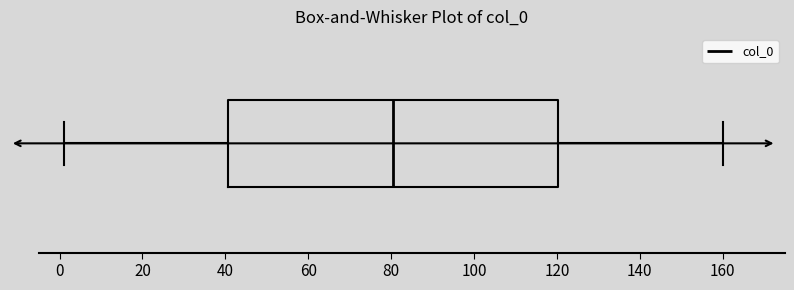

Read this box plot against the x-axis: the position of the median line, the range covered by the box, and the ends of both whiskers. The values are not printed on the chart, so give them approximately, as read against the axis.

median 80, box 40 to 120, whiskers 2 to 160